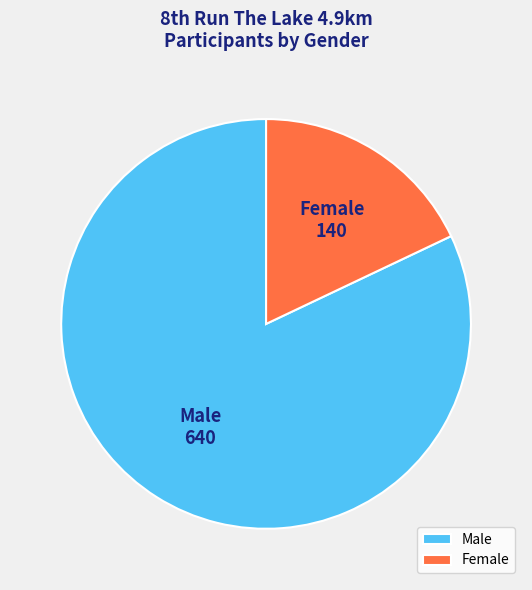

The Female slice represents 18% of the pie. True or false?

True